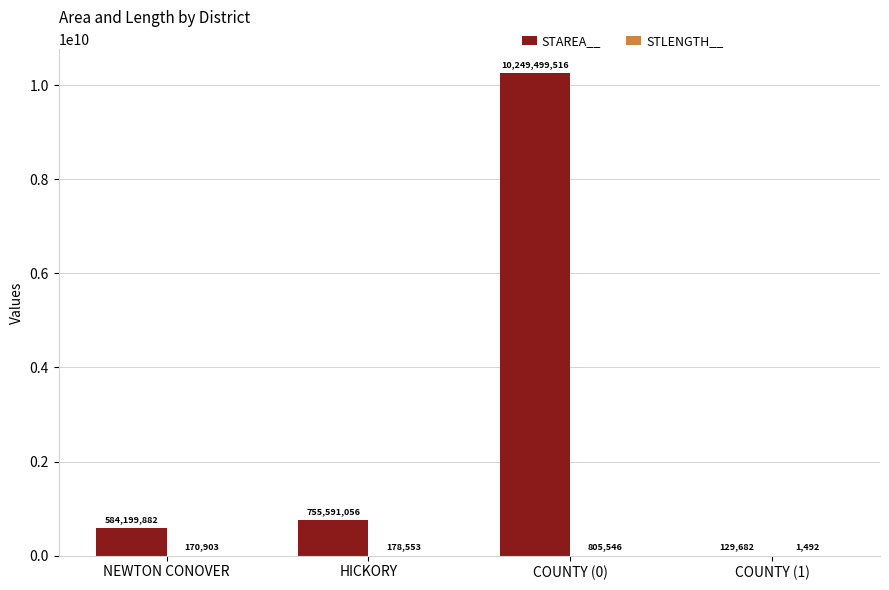

What is the sum of all STAREA__ values?

11589420136.3